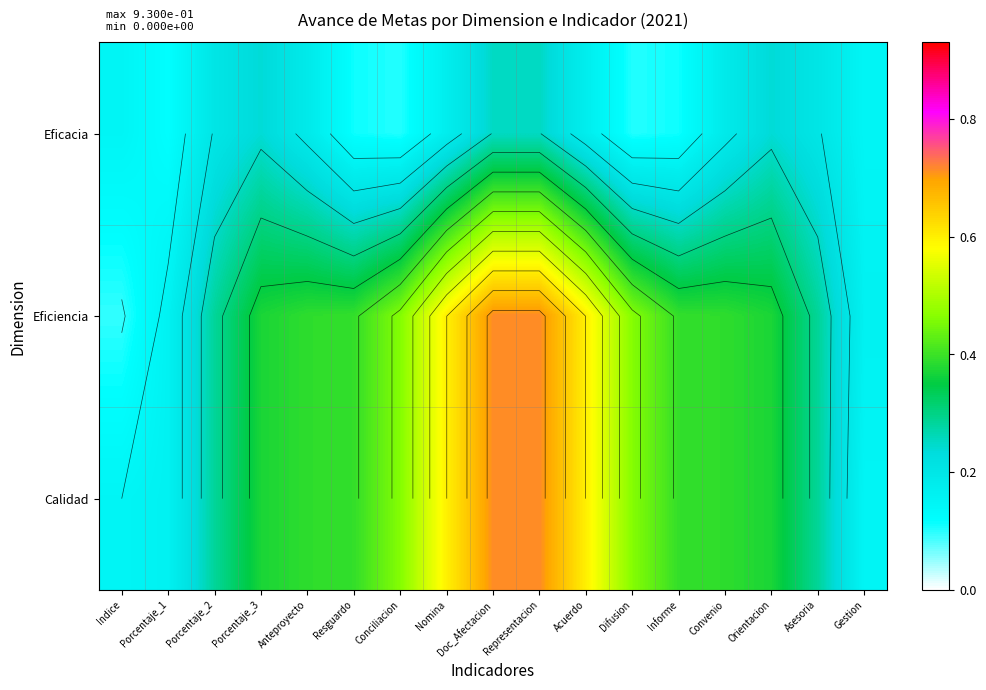

What is the maximum value for Eficiencia?

0.7